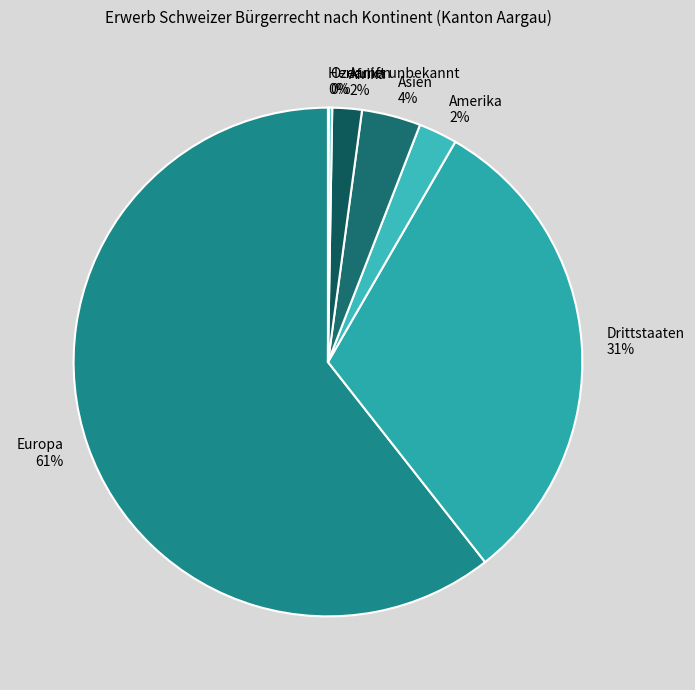

Combined, do Amerika and Drittstaaten account for over 50%?

No